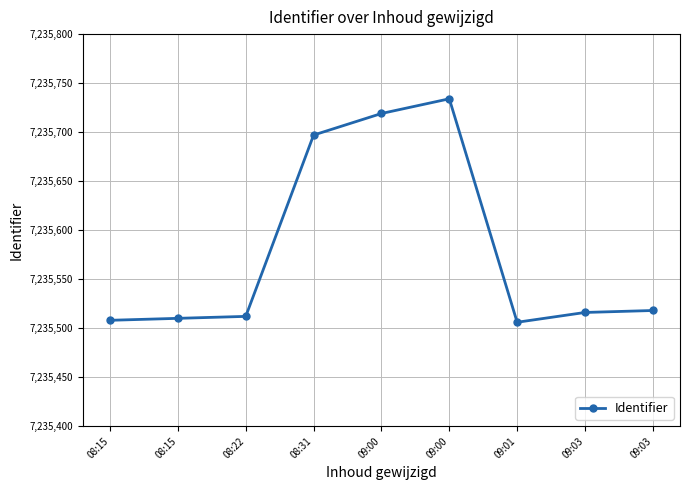

How many lines are shown in the chart?

1